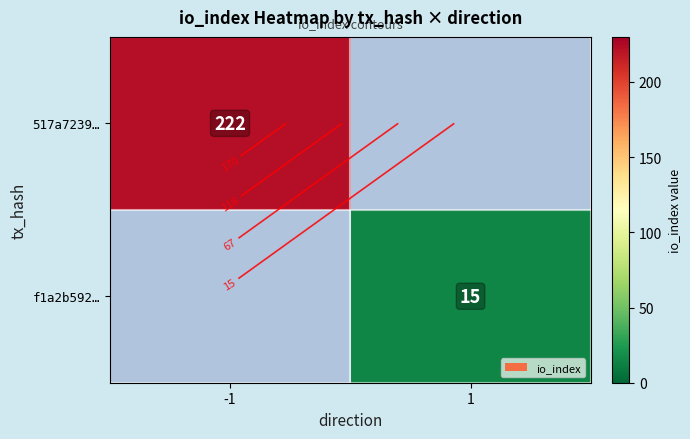

List the series in order of their peak value, lowest first.

517a7239…, f1a2b592…